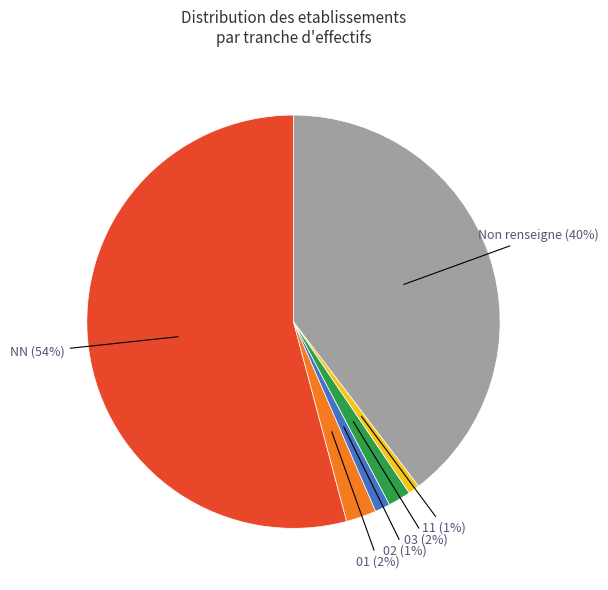

To the nearest percent, what is the difference between the largest and smallest slice percentages?

53%